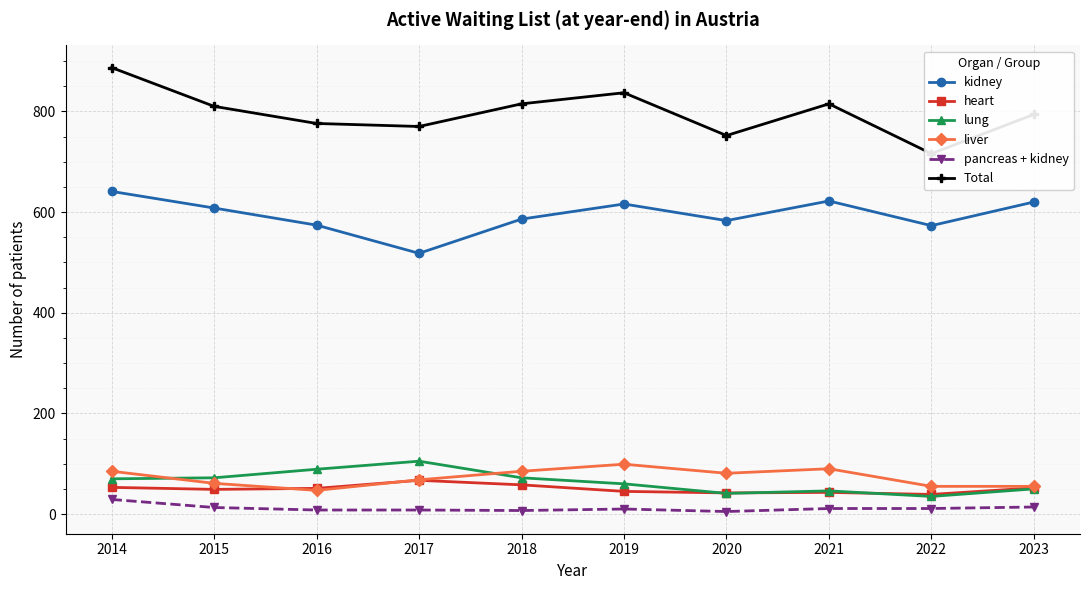

At 2016, list the series in order from largest to smallest.

Total, kidney, lung, heart, liver, pancreas + kidney